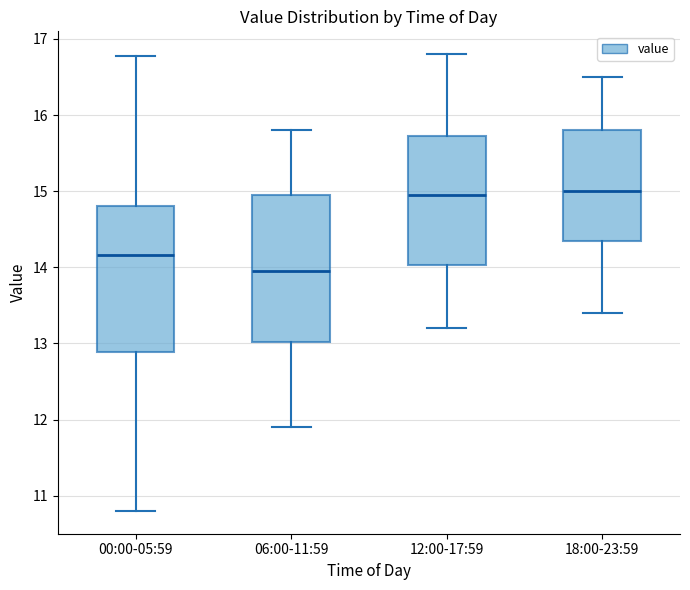

Reading left to right, read every box against the y-axis: the position of its median line, the range the box covers, and the ends of its whiskers. The values are not printed on the chart, so give them approximately, as read against the axis.

00:00-05:59: median 14.2, box 12.9 to 14.8, whiskers 10.8 to 16.8
06:00-11:59: median 14.0, box 13.0 to 15.0, whiskers 11.9 to 15.8
12:00-17:59: median 15.0, box 14.0 to 15.7, whiskers 13.2 to 16.8
18:00-23:59: median 15.0, box 14.4 to 15.8, whiskers 13.4 to 16.5